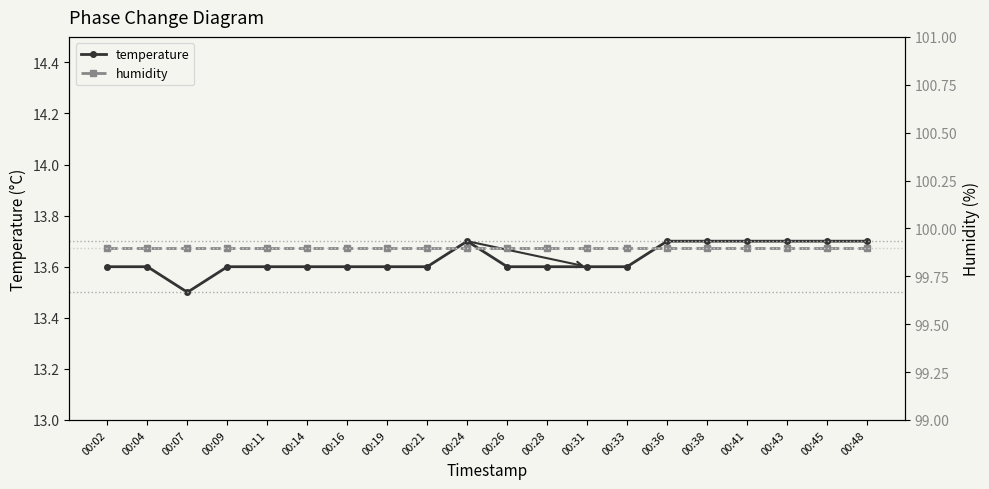

Between 00:04 and 00:09, which series saw the biggest shift?

temperature